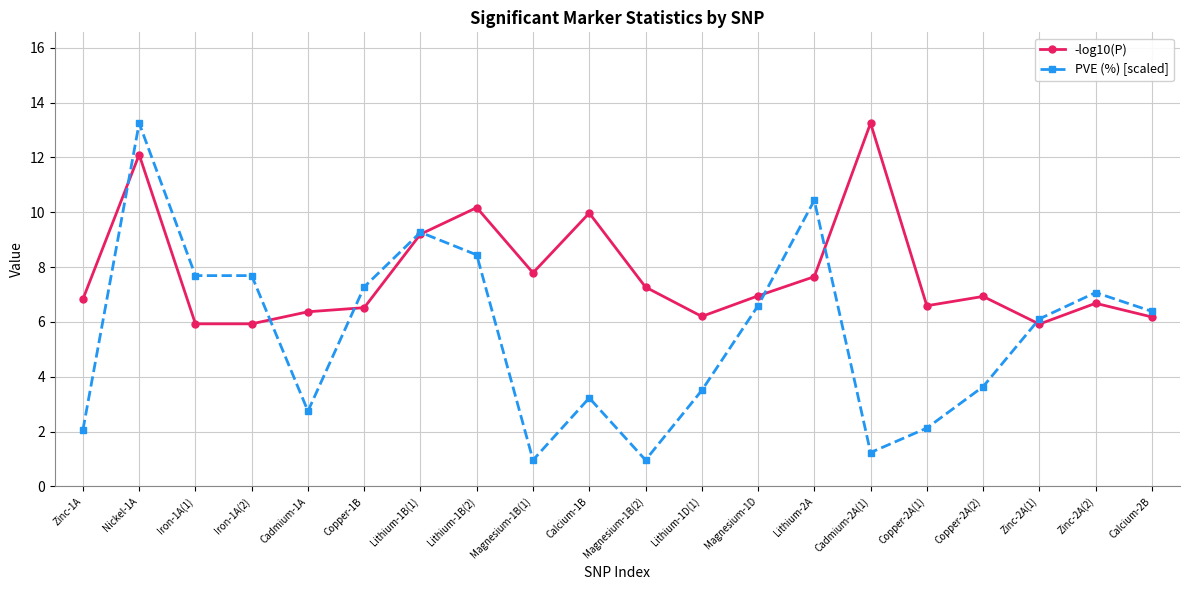

How many categories are shown in the chart?

20